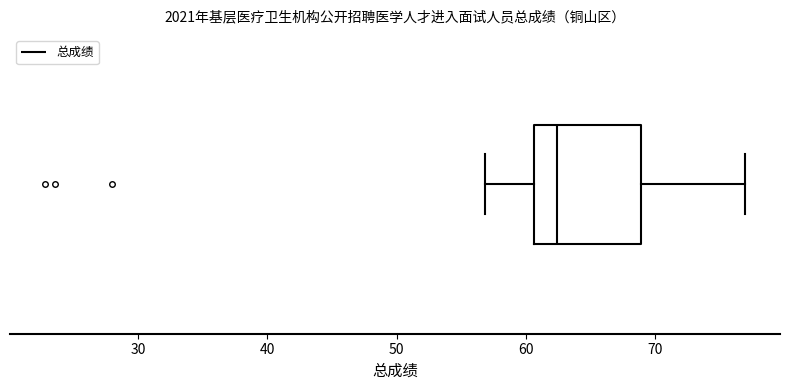

Where is the left edge of the box on the x-axis? The values are not printed on the chart, so give them approximately, as read against the axis.

61